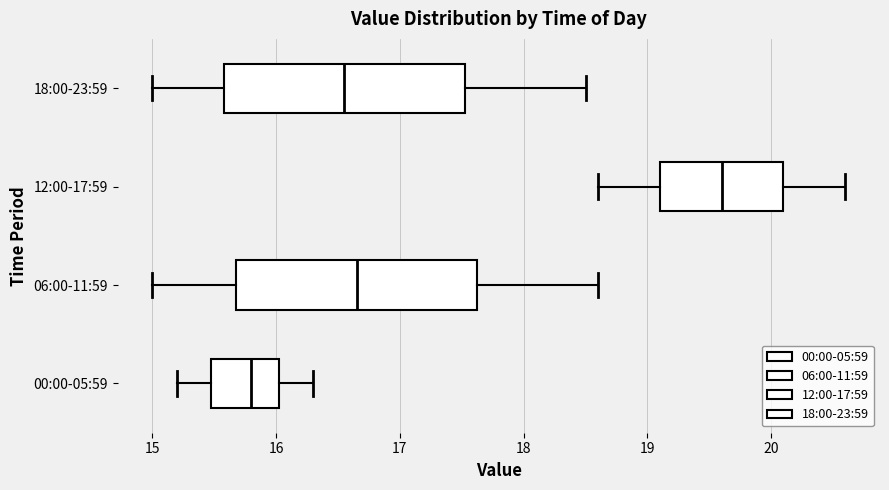

Reading bottom to top, read every box against the x-axis: the position of its median line, the range the box covers, and the ends of its whiskers. The values are not printed on the chart, so give them approximately, as read against the axis.

00:00-05:59: median 15.8, box 15.5 to 16.0, whiskers 15.2 to 16.3
06:00-11:59: median 16.7, box 15.7 to 17.6, whiskers 15.0 to 18.6
12:00-17:59: median 19.6, box 19.1 to 20.1, whiskers 18.6 to 20.6
18:00-23:59: median 16.6, box 15.6 to 17.5, whiskers 15.0 to 18.5